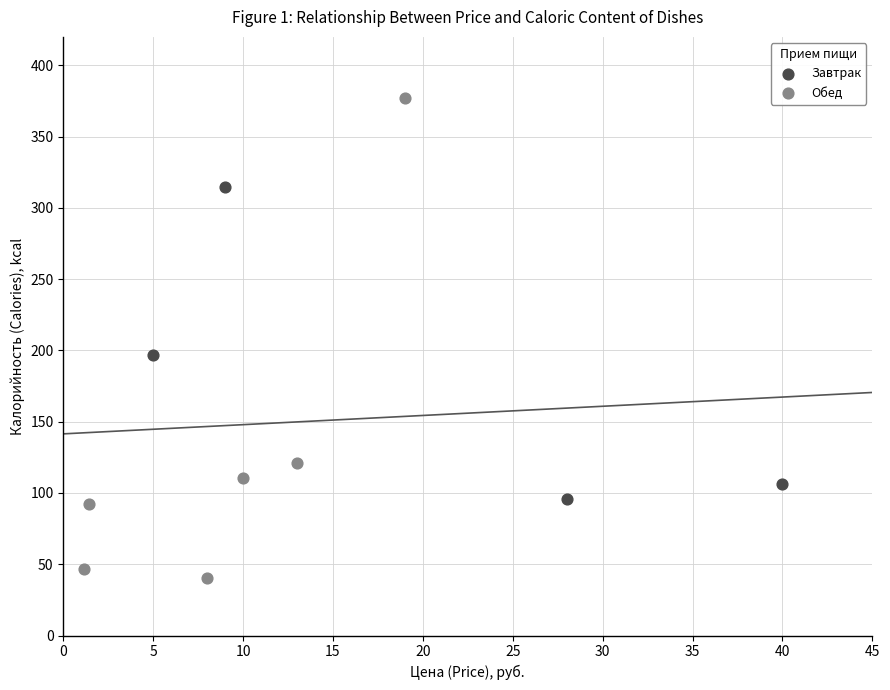

Which series has the widest spread of Y values?

Обед